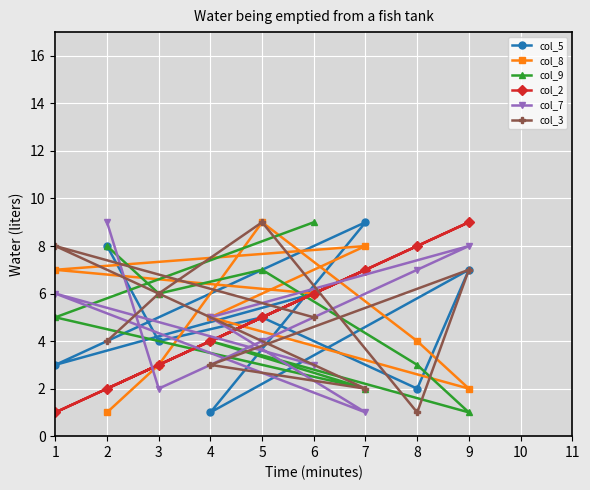

How many lines are shown in the chart?

6